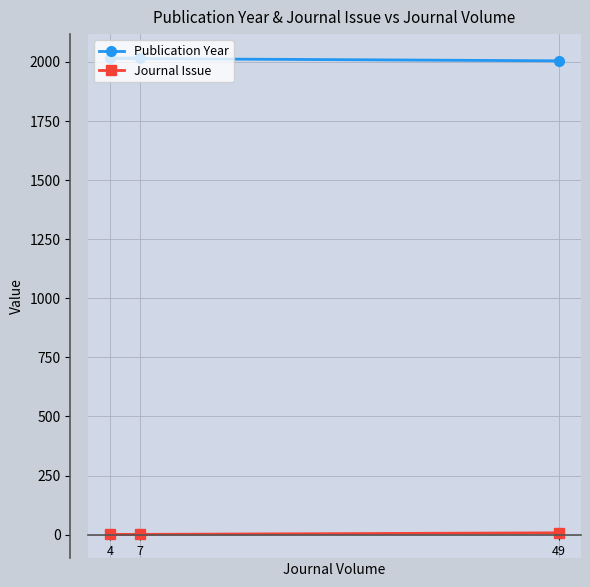

Is it true that Journal Issue equals 8 at 49?

True